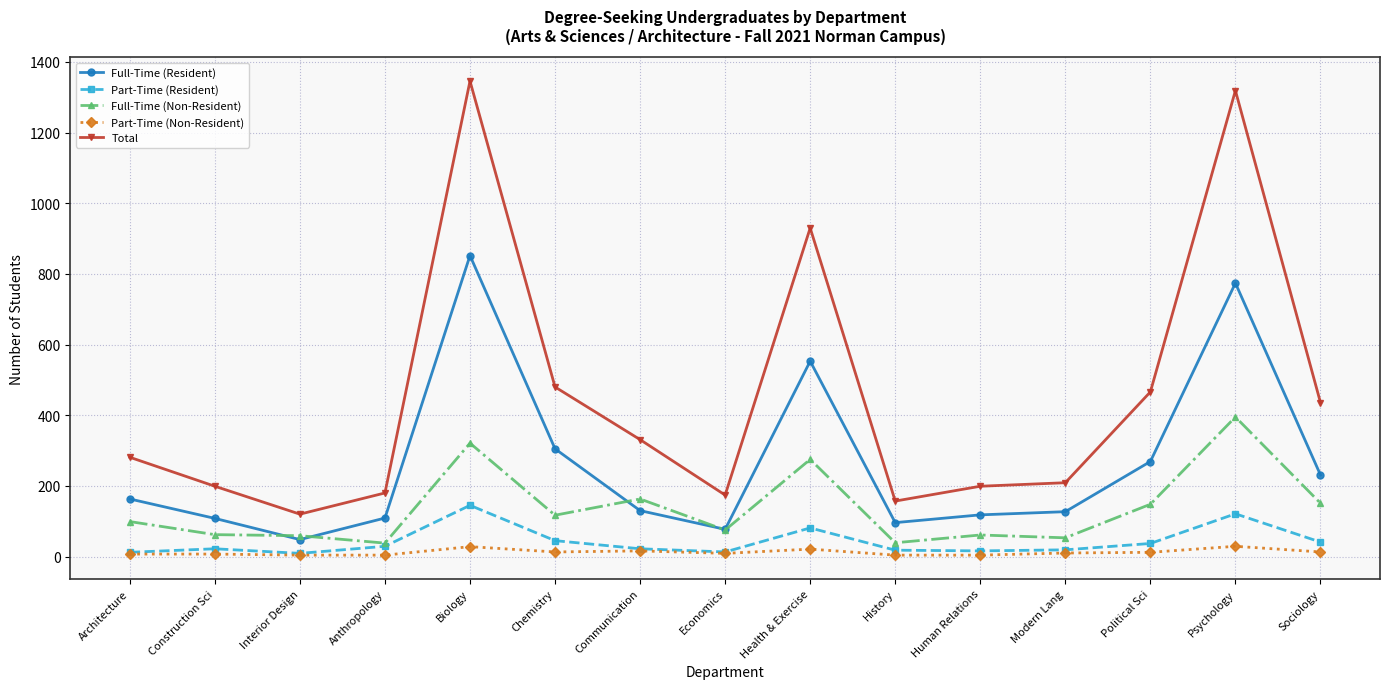

Is it true that Full-Time (Non-Resident) equals 61 at Human Relations?

True